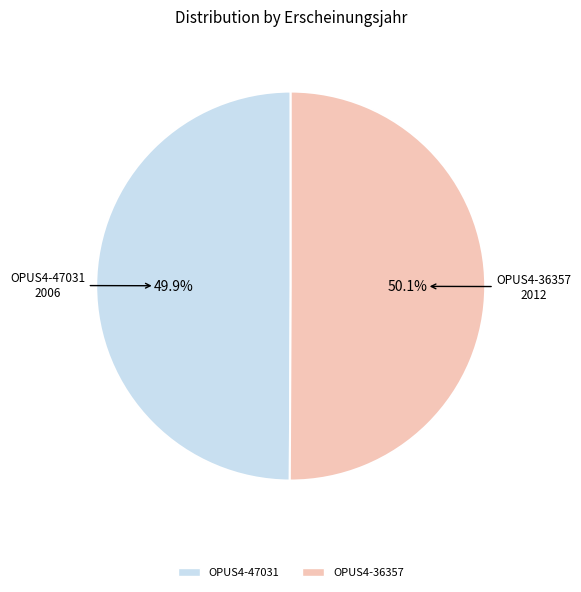

Does any single category account for the majority?

Yes